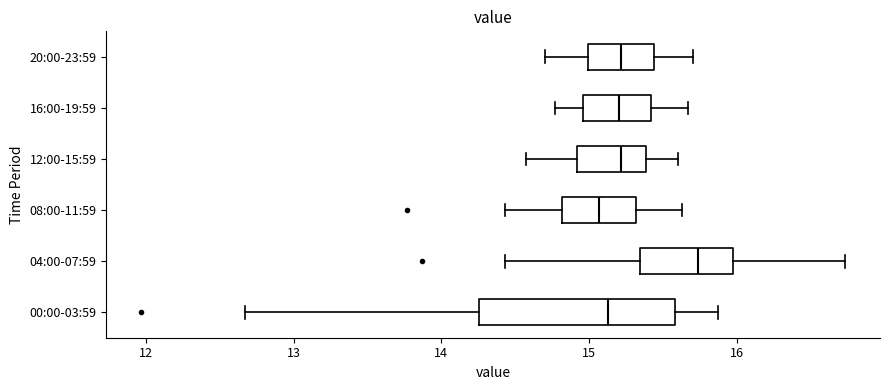

Where does the median line of the box for 20:00-23:59 sit on the x-axis? The values are not printed on the chart, so give them approximately, as read against the axis.

15.2